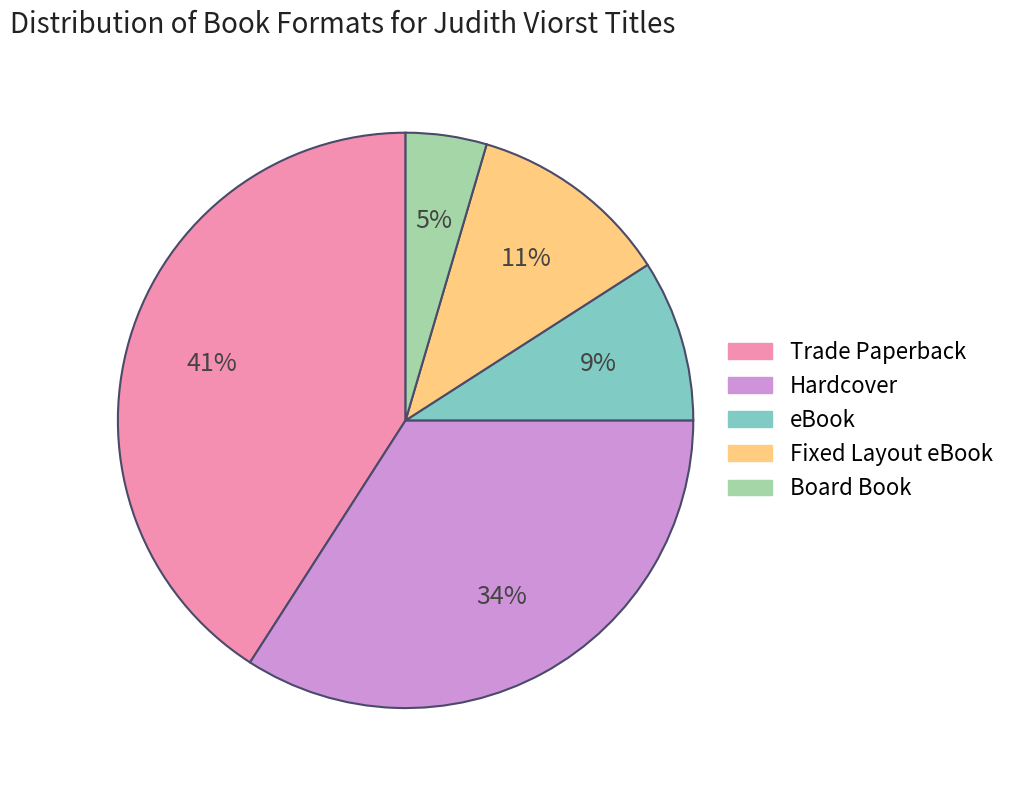

Is it true that Trade Paperback is 28% of the pie?

False